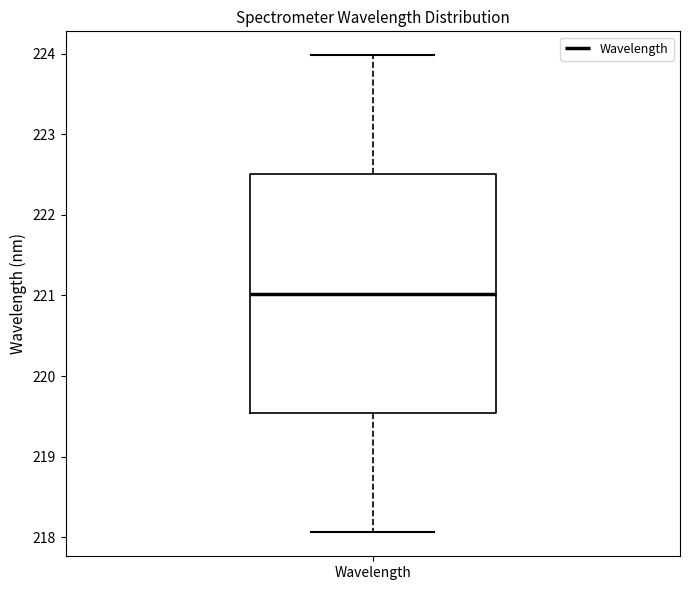

Where does the median line of the box for Wavelength sit on the y-axis? The values are not printed on the chart, so give them approximately, as read against the axis.

221.0